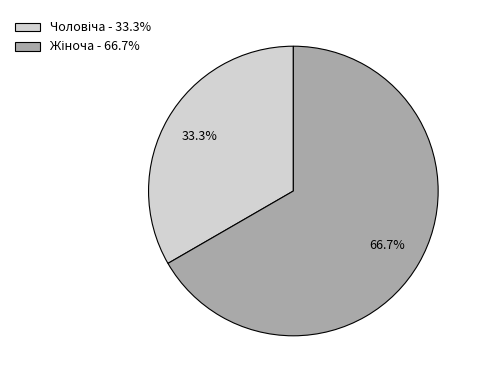

Is there a majority slice in this chart?

Yes